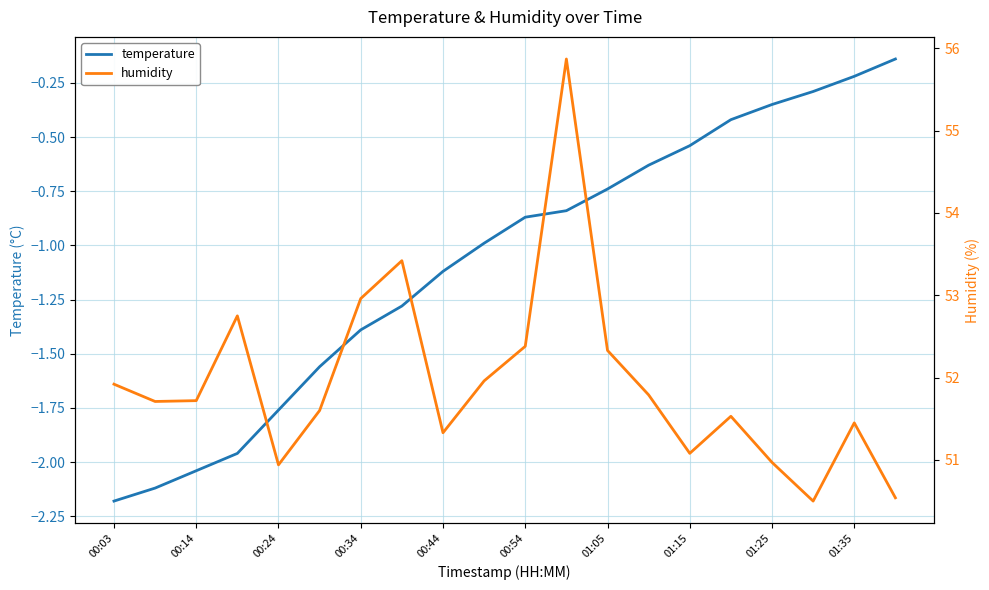

The humidity series shows 71.8 at 00:03. True or false?

False